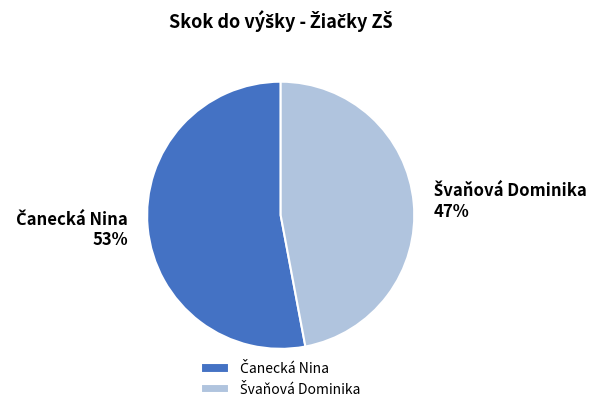

How many segments does this pie chart have?

2